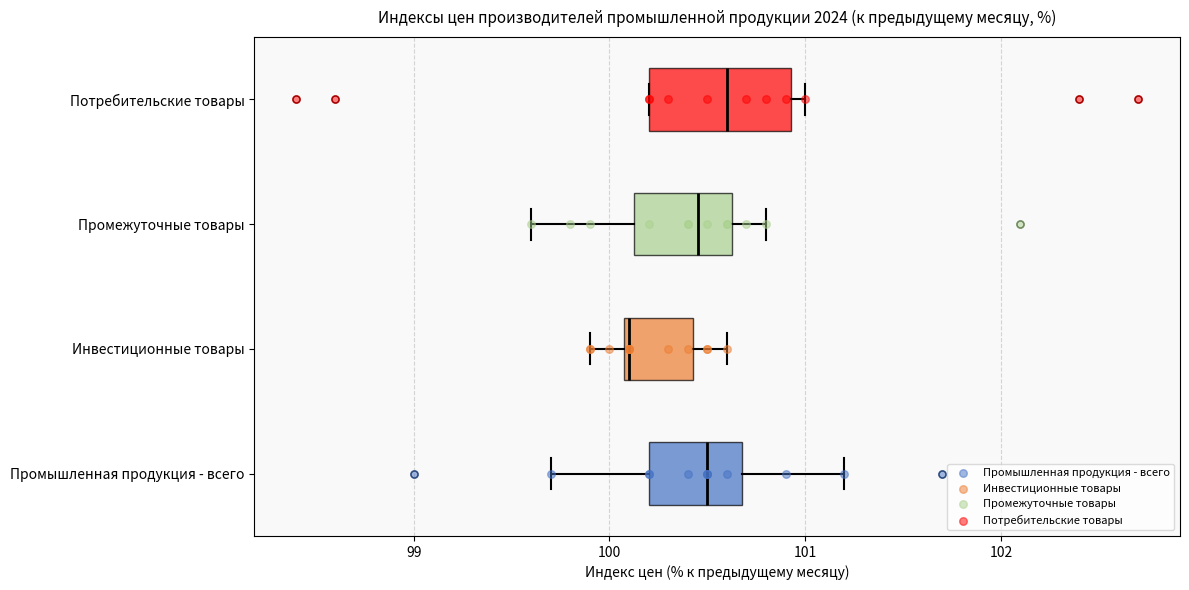

Where is the right edge of the box for Потребительские товары on the x-axis? The values are not printed on the chart, so give them approximately, as read against the axis.

100.9